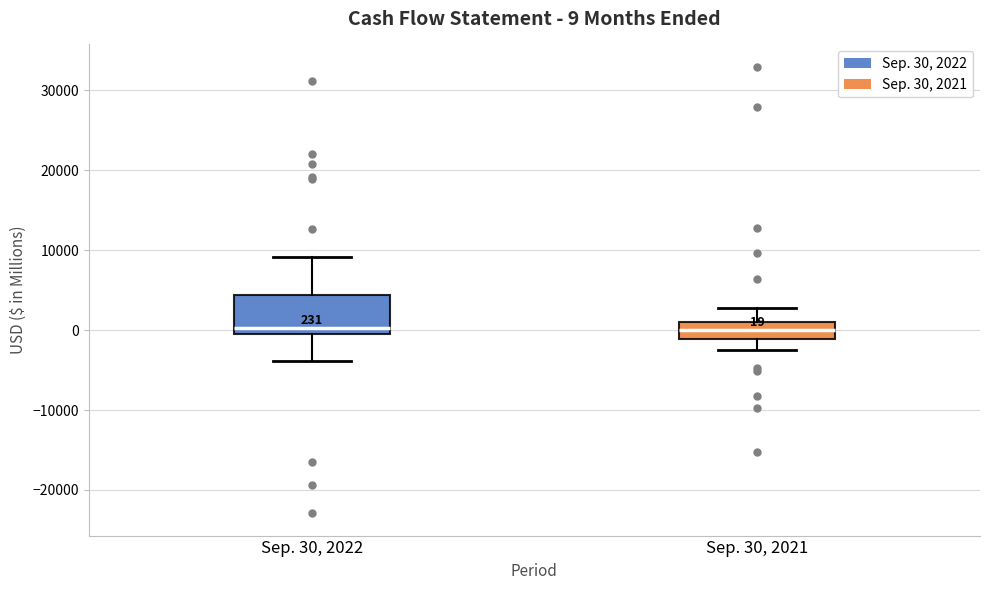

Which box is the tallest, from its lower edge to its upper edge?

Sep. 30, 2022